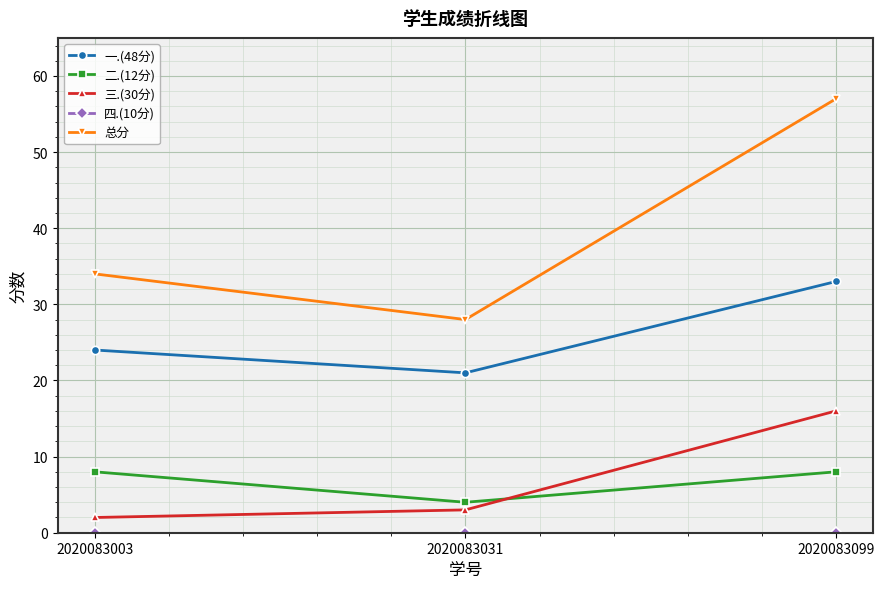

How many lines are shown in the chart?

5